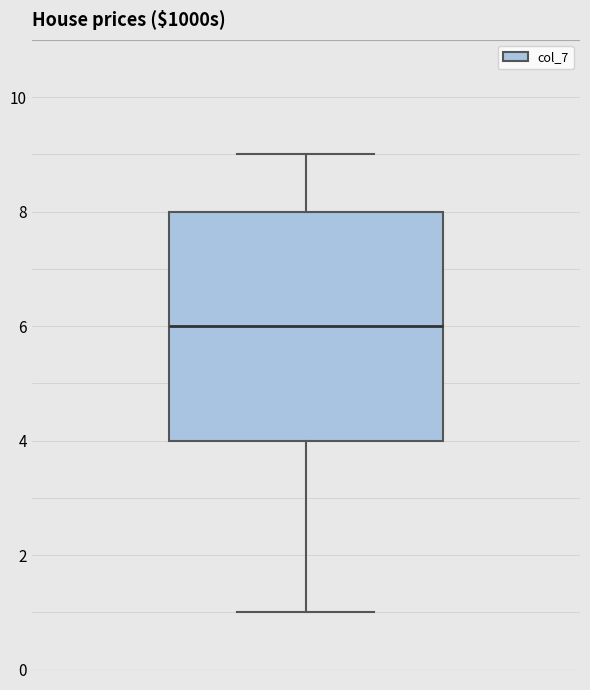

Read this box plot against the y-axis: the position of the median line, the range covered by the box, and the ends of both whiskers. The values are not printed on the chart, so give them approximately, as read against the axis.

median 6, box 4 to 8, whiskers 1 to 9